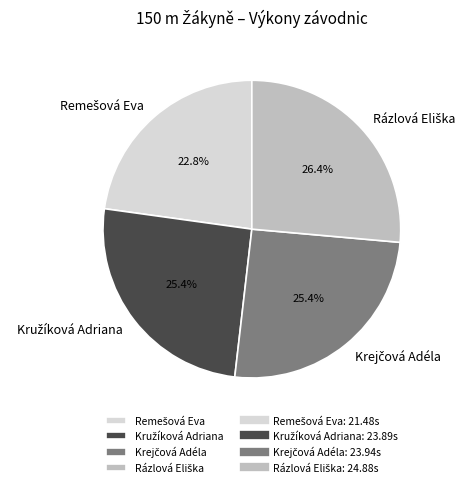

Is there a majority slice in this chart?

No